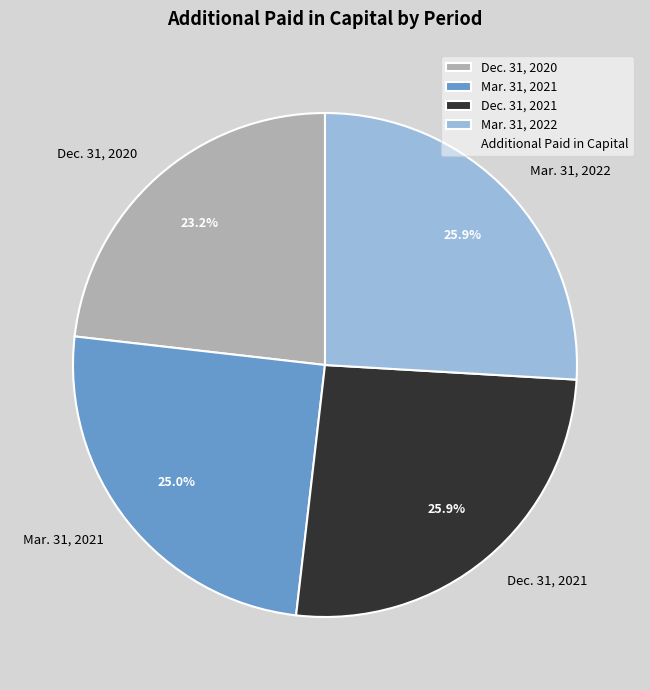

Do Mar. 31, 2021 and Mar. 31, 2022 together represent more than half of the pie?

Yes